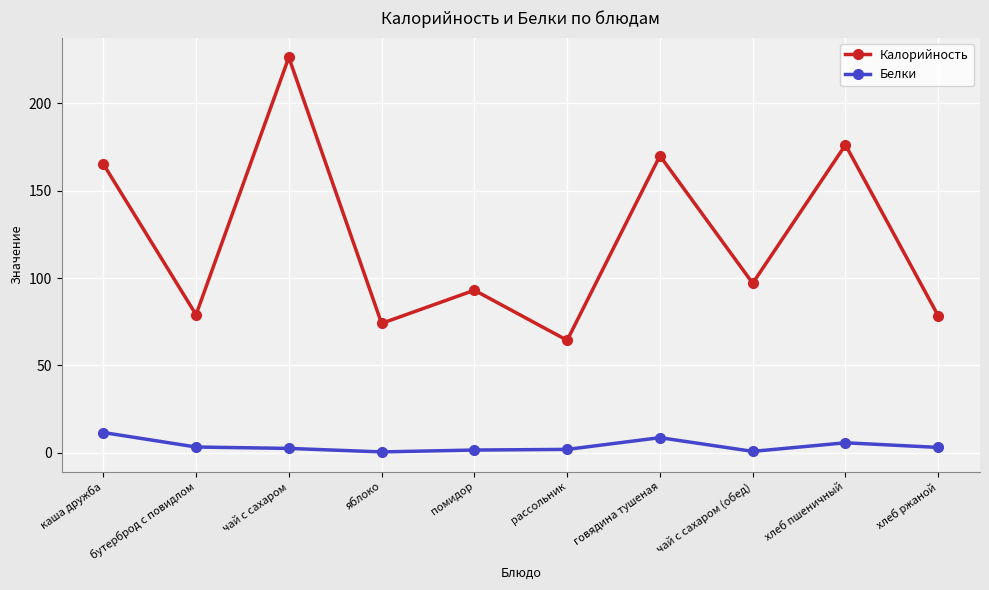

Count the number of categories in the chart.

10